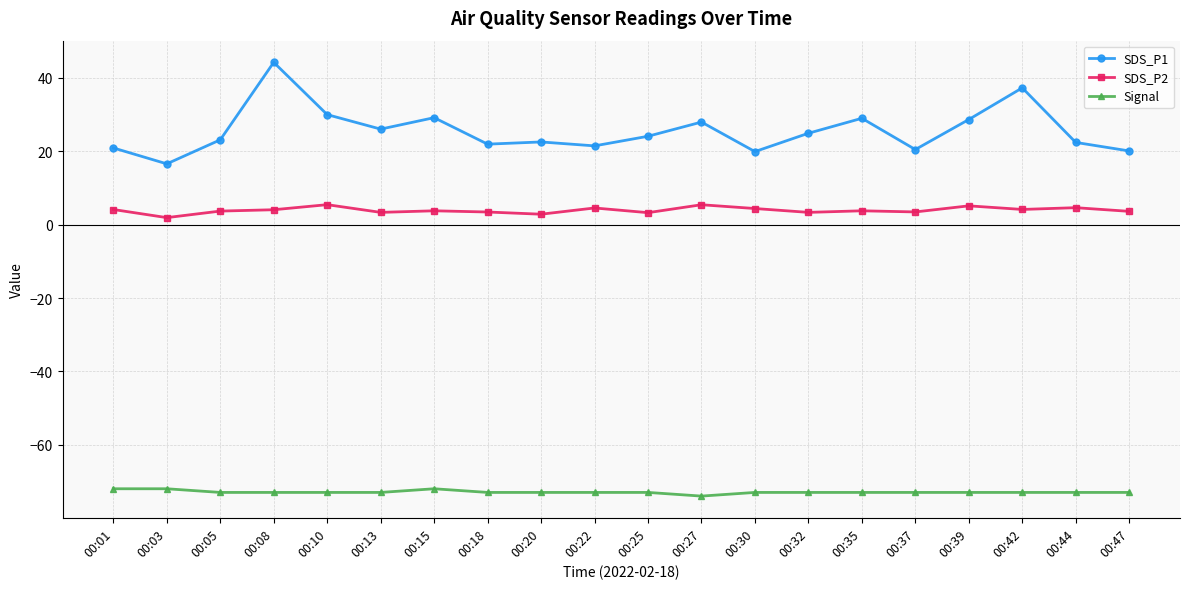

Rank the series at 00:22 from lowest to highest value.

Signal, SDS_P2, SDS_P1